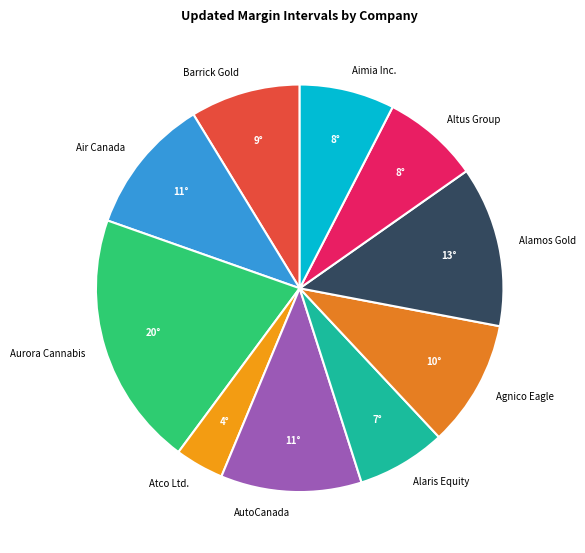

What is the smallest slice in the pie chart?

Atco Ltd.